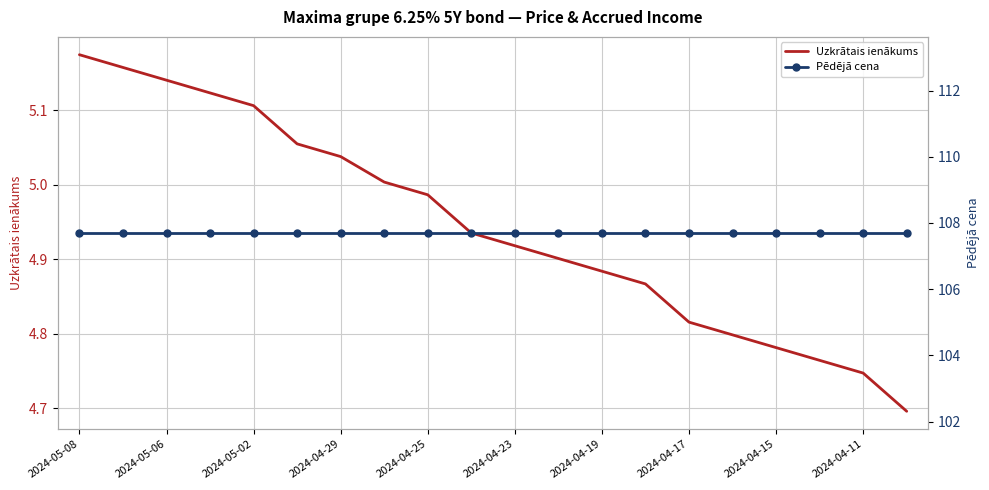

Which label corresponds to the largest value in the chart?

2024-05-08